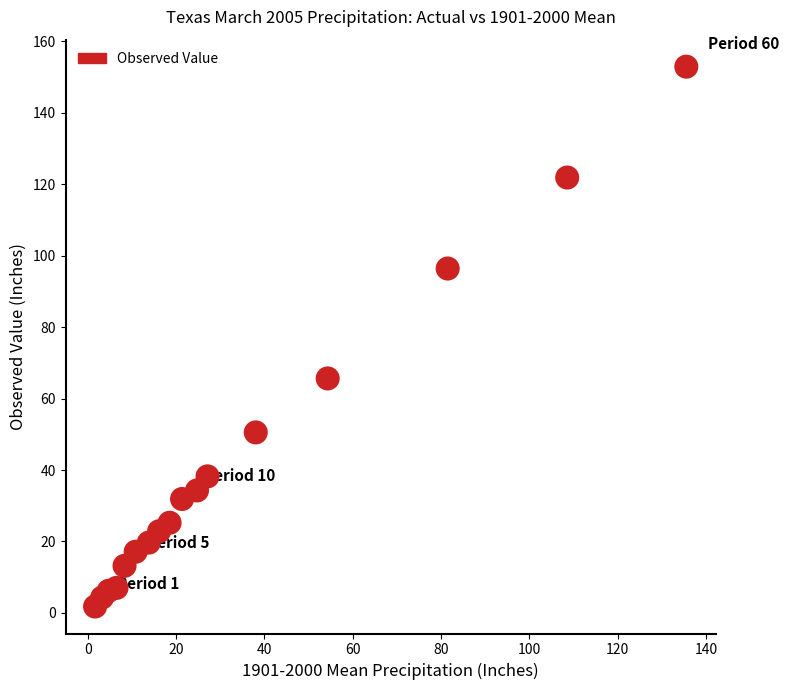

What Y value in the scatter plot is closest to 77?

65.7